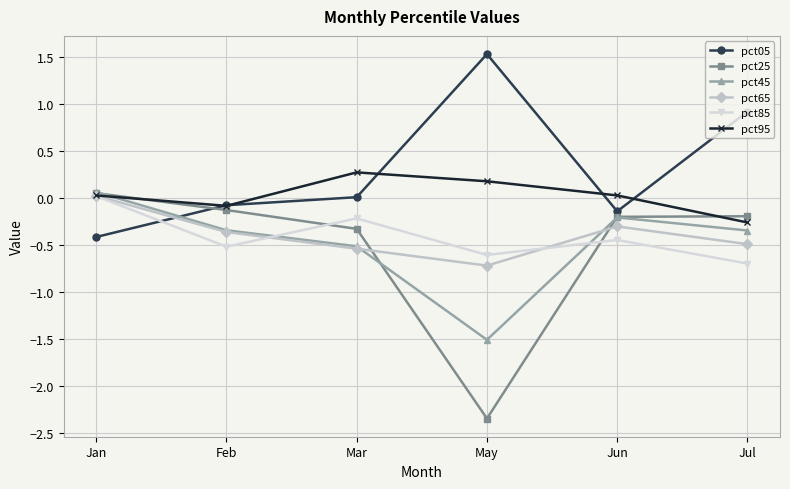

In pct85, how many points are lower than both neighbors (excluding endpoints)?

2